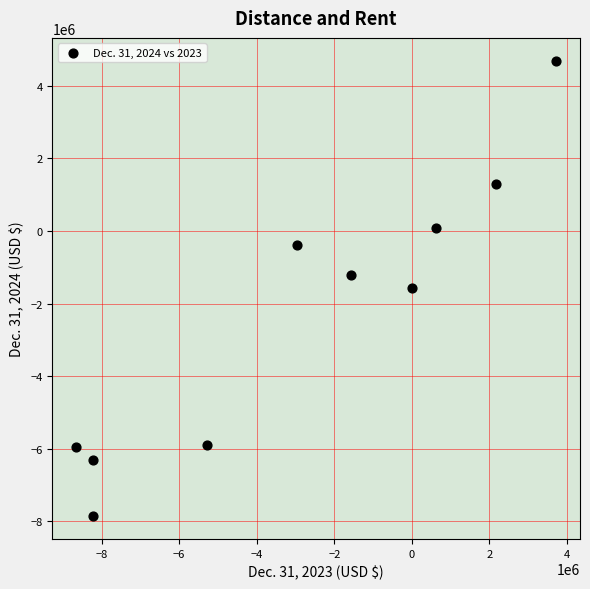

What is the range of Y values (max minus min)?

12554753